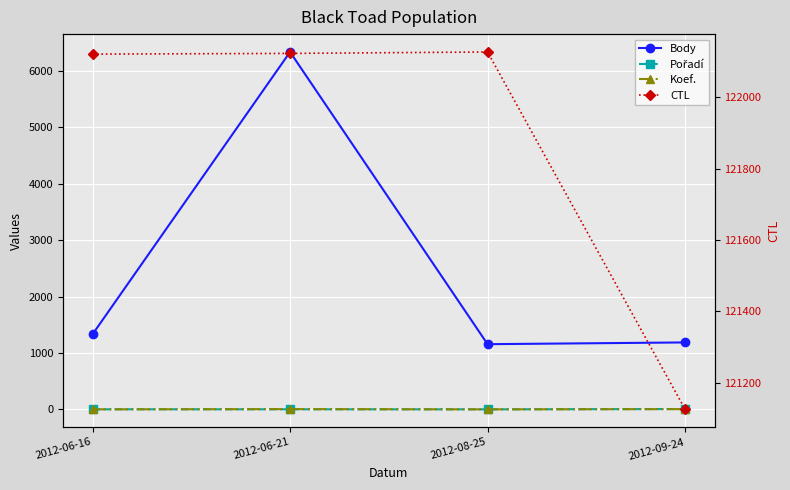

Which label corresponds to the smallest value in the chart?

2012-08-25